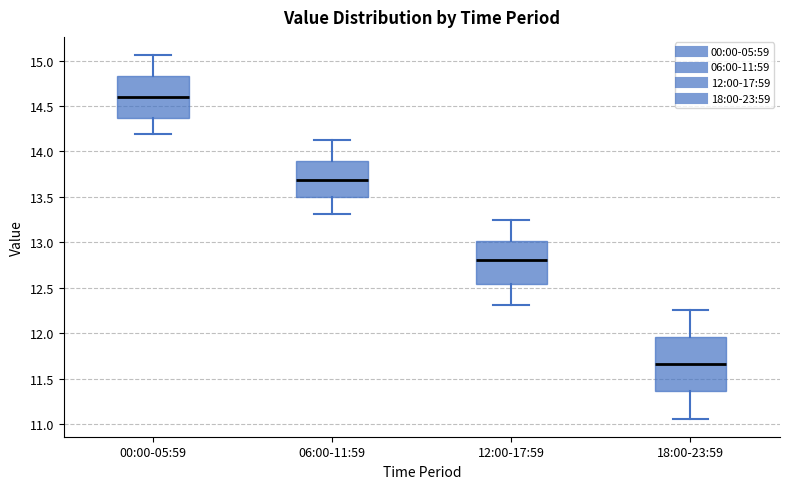

Reading left to right, transcribe this box plot: for each box, give where its median line is, the range the box spans, and where its two whiskers end, as read against the y-axis. The values are not printed on the chart, so give them approximately, as read against the axis.

00:00-05:59: median 14.60, box 14.35 to 14.85, whiskers 14.20 to 15.05
06:00-11:59: median 13.70, box 13.50 to 13.90, whiskers 13.30 to 14.15
12:00-17:59: median 12.80, box 12.55 to 13.00, whiskers 12.30 to 13.25
18:00-23:59: median 11.65, box 11.35 to 11.95, whiskers 11.05 to 12.25